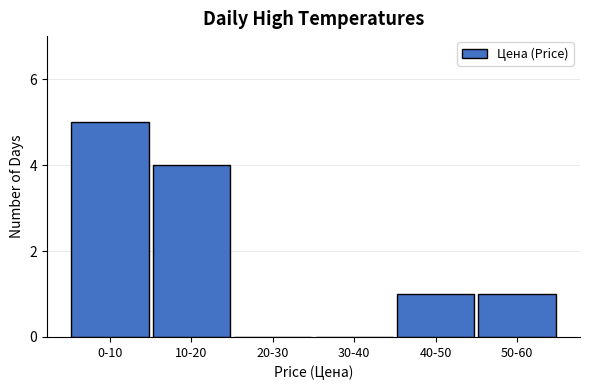

Reading right to left, list all the values displayed in this chart.

50-60=1	40-50=1	30-40=0	20-30=0	10-20=4	0-10=5